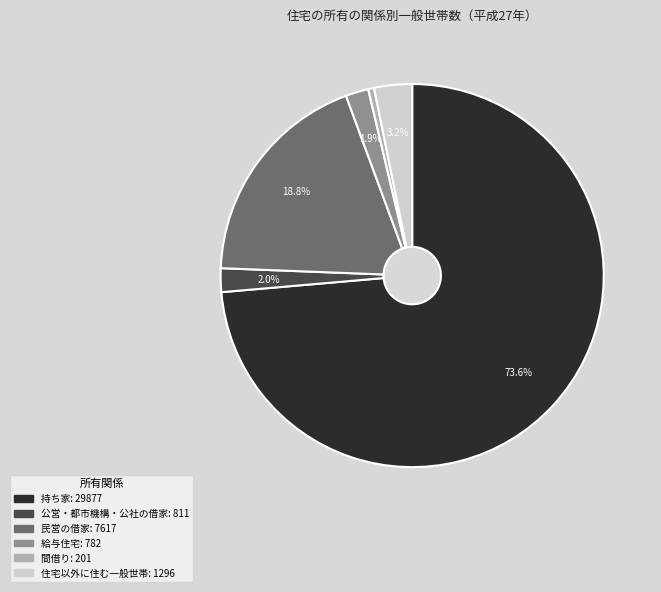

Between 間借り and 公営・都市機構・公社の借家, which is larger?

公営・都市機構・公社の借家